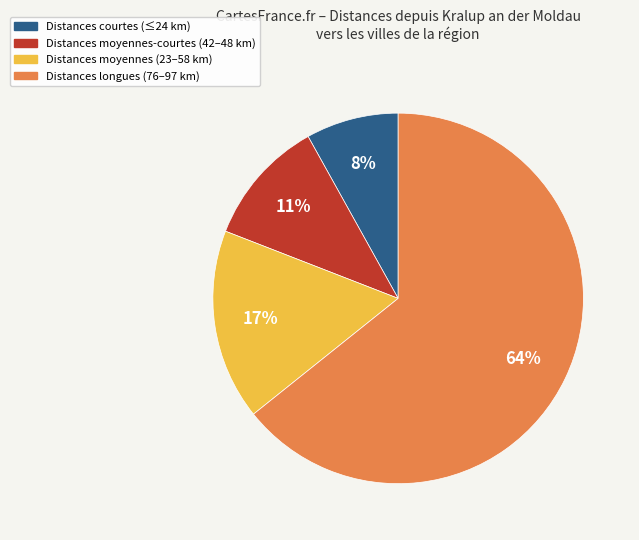

To the nearest percent, what portion does Distances moyennes (23–58 km) represent?

17%